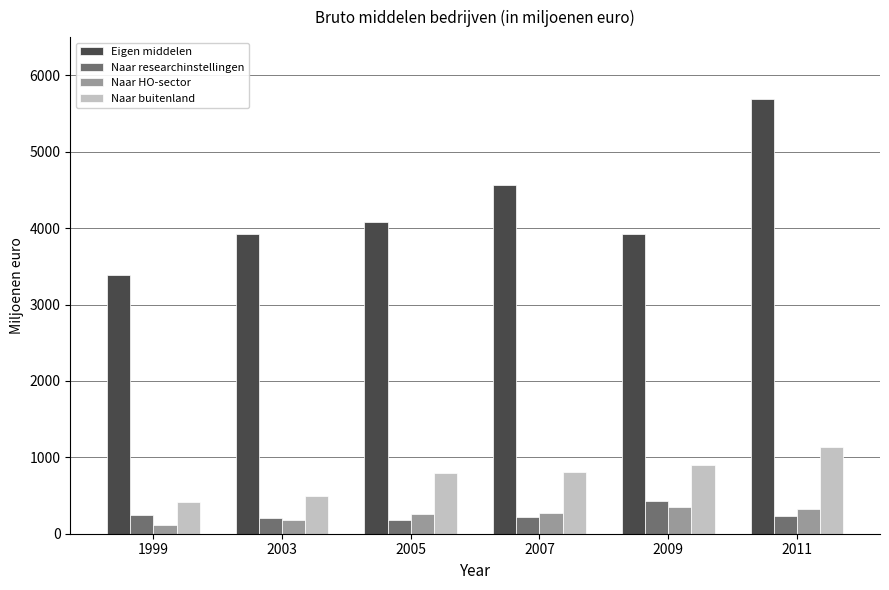

Which label corresponds to the largest value in the chart?

2011